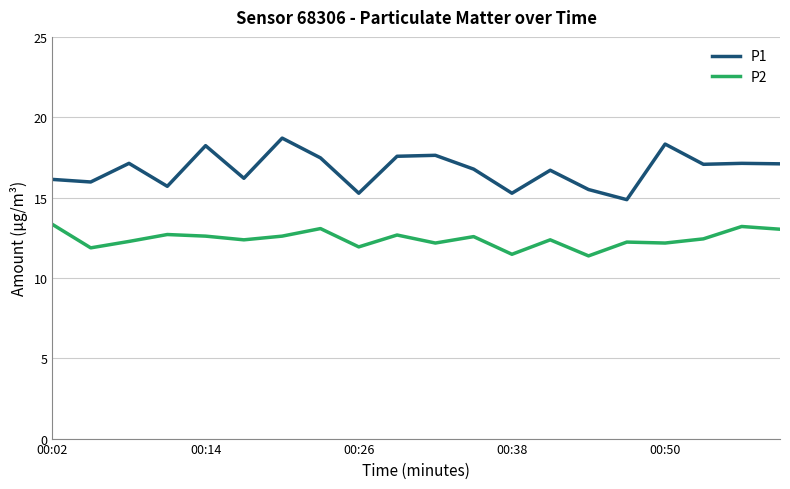

True or false: P1 and P2 cross at least once.

False